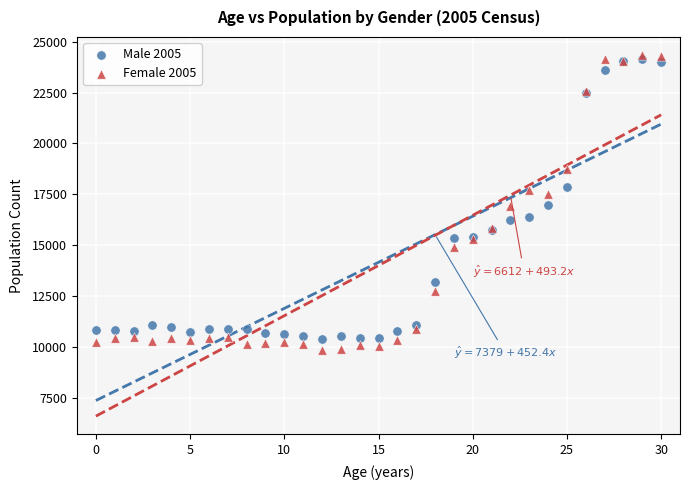

Which series has the widest spread of Y values?

Female 2005